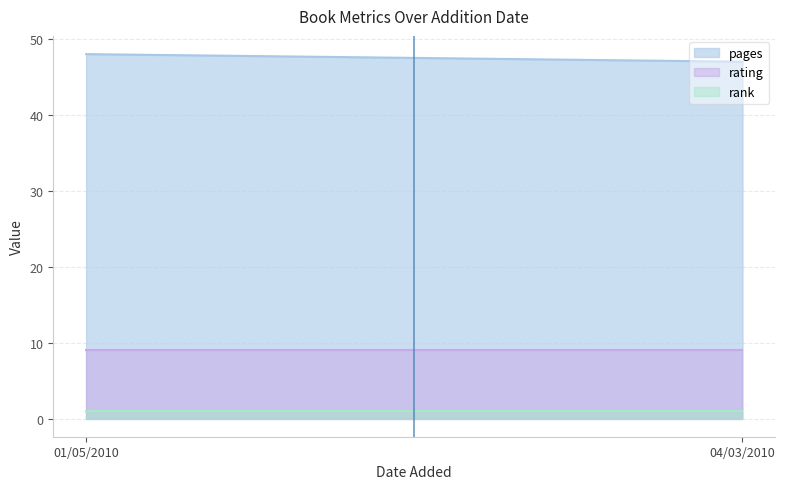

What is the spread (max minus min) of values at 01/05/2010?

47.0